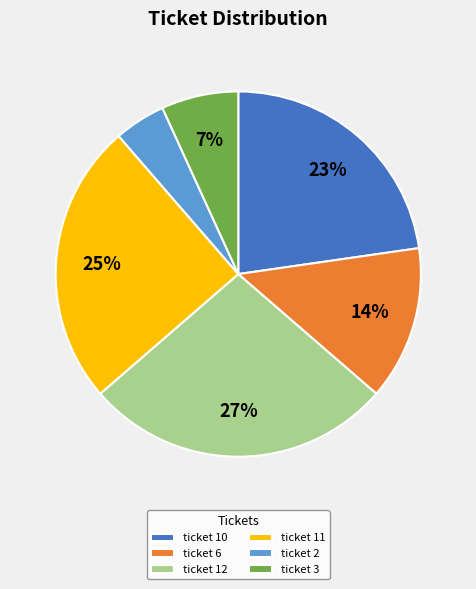

Rank the categories by value from highest to lowest.

ticket 12, ticket 11, ticket 10, ticket 6, ticket 3, ticket 2